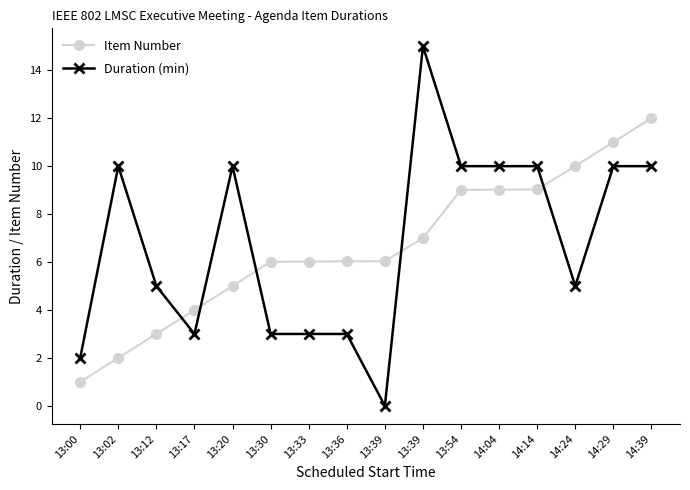

Is the value of Item Number at 13:02 greater than the value of Duration (min) at 13:39?

Yes